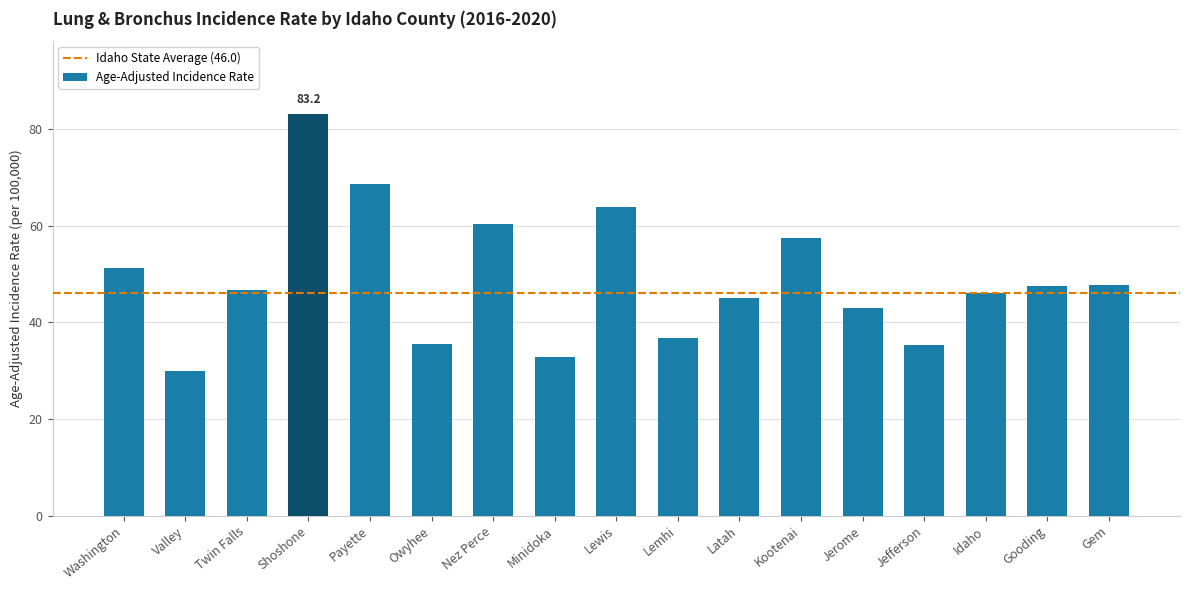

What is the difference between the maximum and minimum values?

53.3